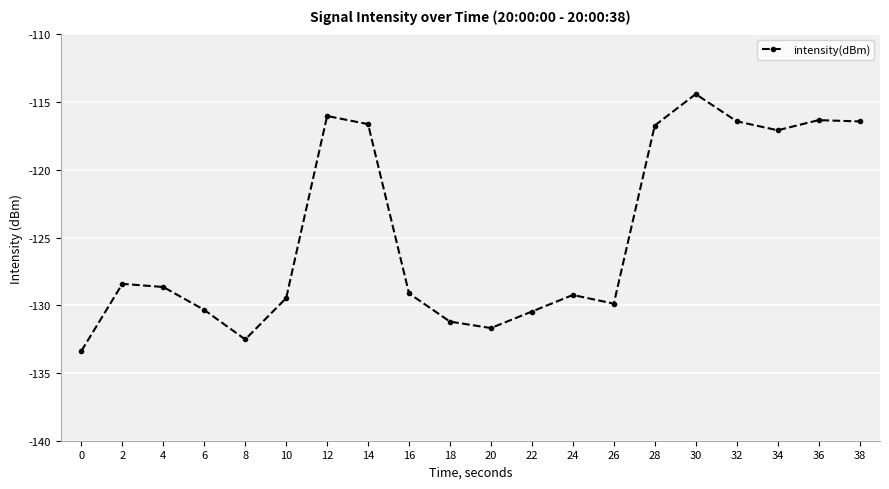

What is the value of the 17th point from the left?

-116.4